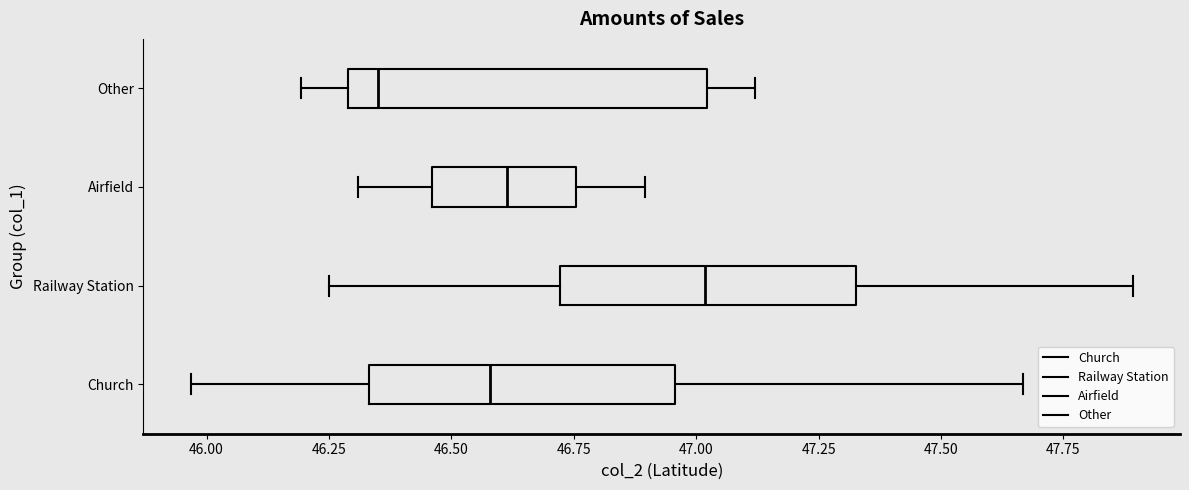

Reading bottom to top, read every box against the x-axis: the position of its median line, the range the box covers, and the ends of its whiskers. The values are not printed on the chart, so give them approximately, as read against the axis.

Church: median 46.60, box 46.35 to 46.95, whiskers 45.95 to 47.65
Railway Station: median 47.00, box 46.70 to 47.35, whiskers 46.25 to 47.90
Airfield: median 46.60, box 46.45 to 46.75, whiskers 46.30 to 46.90
Other: median 46.35, box 46.30 to 47.00, whiskers 46.20 to 47.10